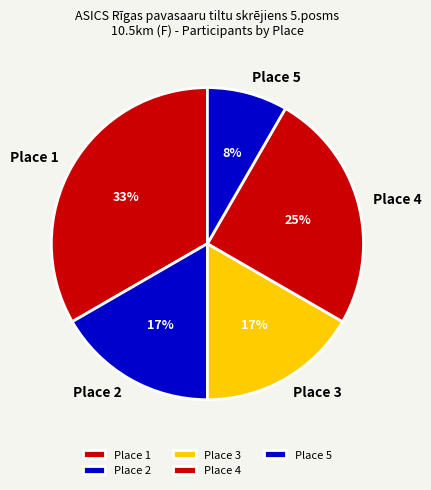

Approximately how many times larger is the value at Place 3 compared to Place 4?

0.7